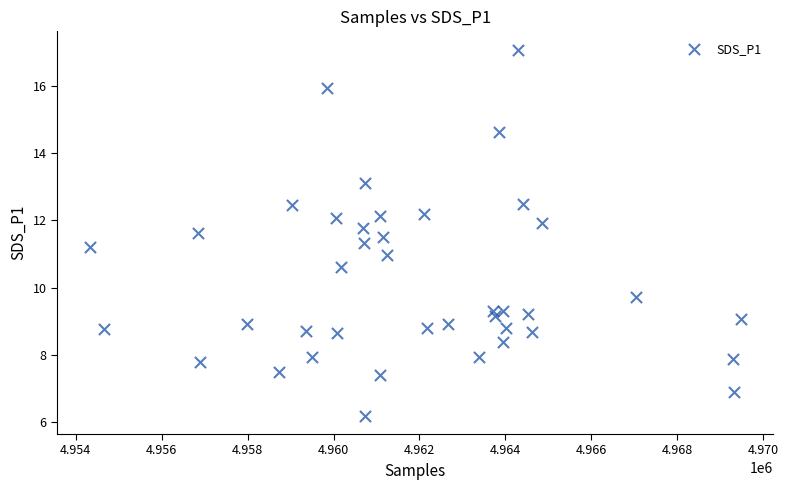

What is the range of X values (max minus min)?

15161.0